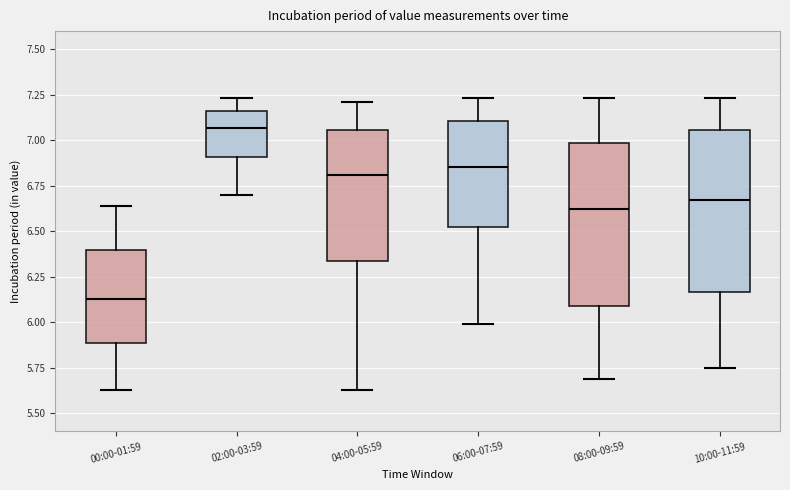

Reading left to right, read every box against the y-axis: the position of its median line, the range the box covers, and the ends of its whiskers. The values are not printed on the chart, so give them approximately, as read against the axis.

00:00-01:59: median 6.15, box 5.90 to 6.40, whiskers 5.65 to 6.65
02:00-03:59: median 7.05, box 6.90 to 7.15, whiskers 6.70 to 7.25
04:00-05:59: median 6.80, box 6.35 to 7.05, whiskers 5.65 to 7.20
06:00-07:59: median 6.85, box 6.50 to 7.10, whiskers 6.00 to 7.25
08:00-09:59: median 6.65, box 6.10 to 7.00, whiskers 5.70 to 7.25
10:00-11:59: median 6.65, box 6.15 to 7.05, whiskers 5.75 to 7.25